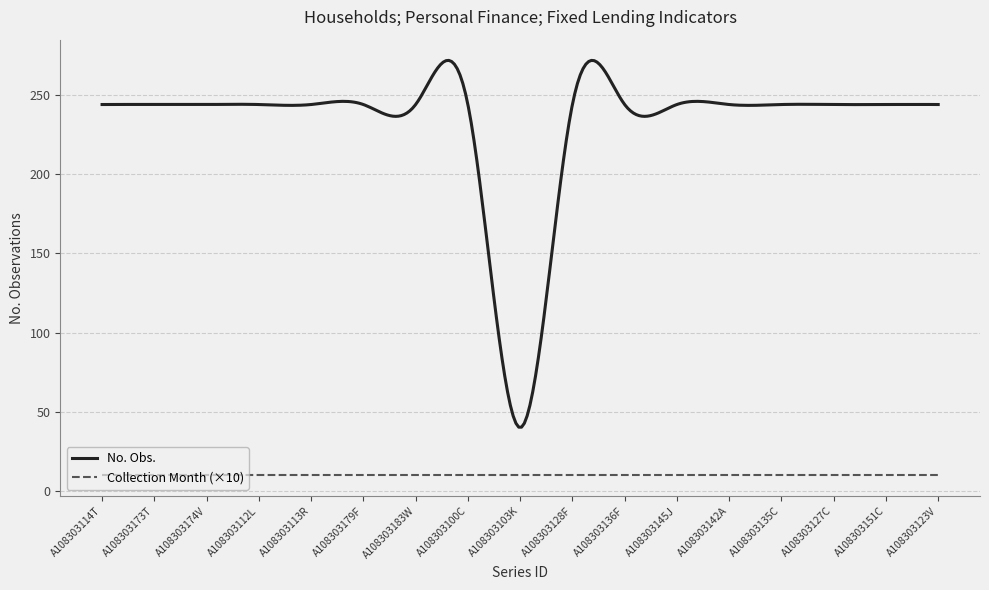

Which series has the largest total across all categories?

No. Obs.